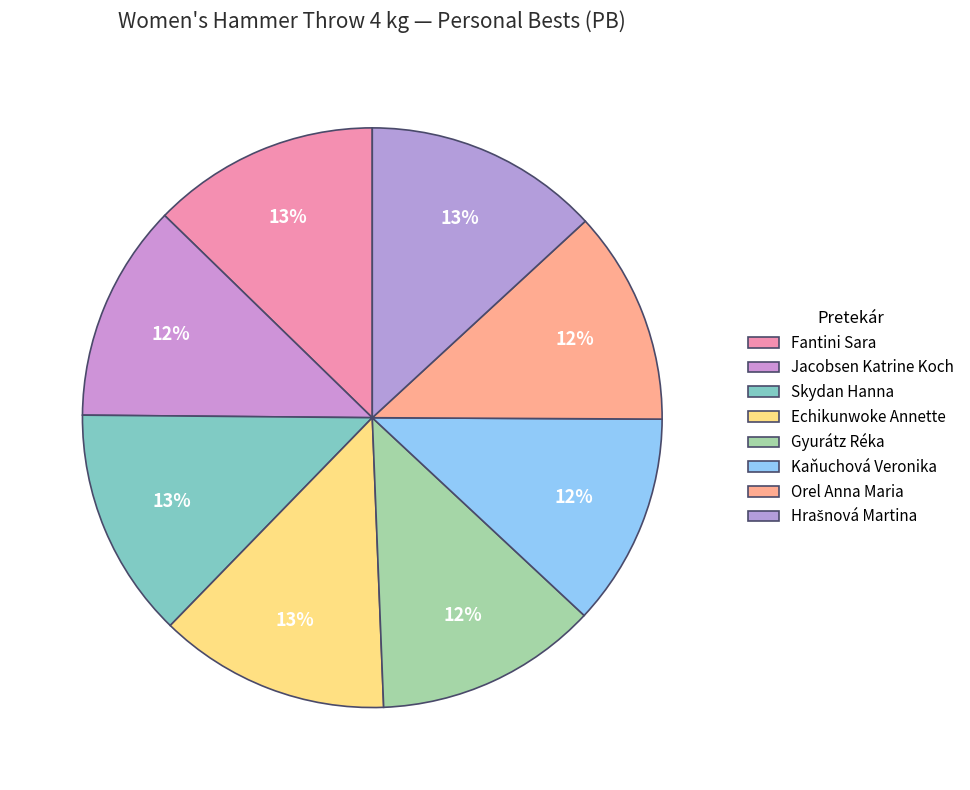

Rank the categories by value from highest to lowest.

Hrašnová Martina, Echikunwoke Annette, Skydan Hanna, Fantini Sara, Gyurátz Réka, Jacobsen Katrine Koch, Orel Anna Maria, Kaňuchová Veronika